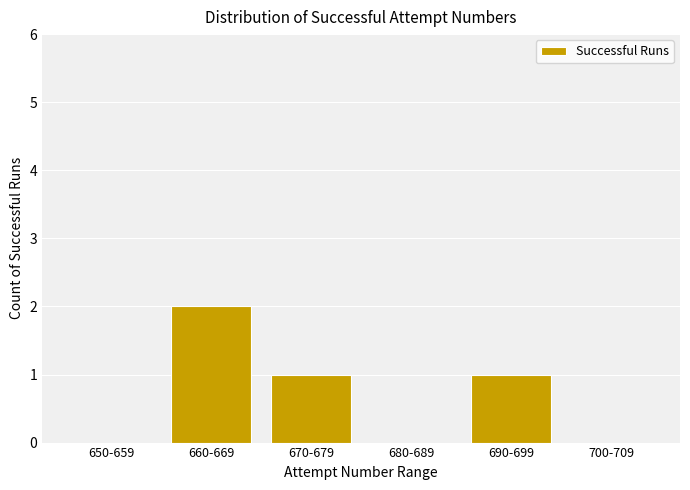

Reading left to right, what are all the values shown in this chart?

650-659=0	660-669=2	670-679=1	680-689=0	690-699=1	700-709=0